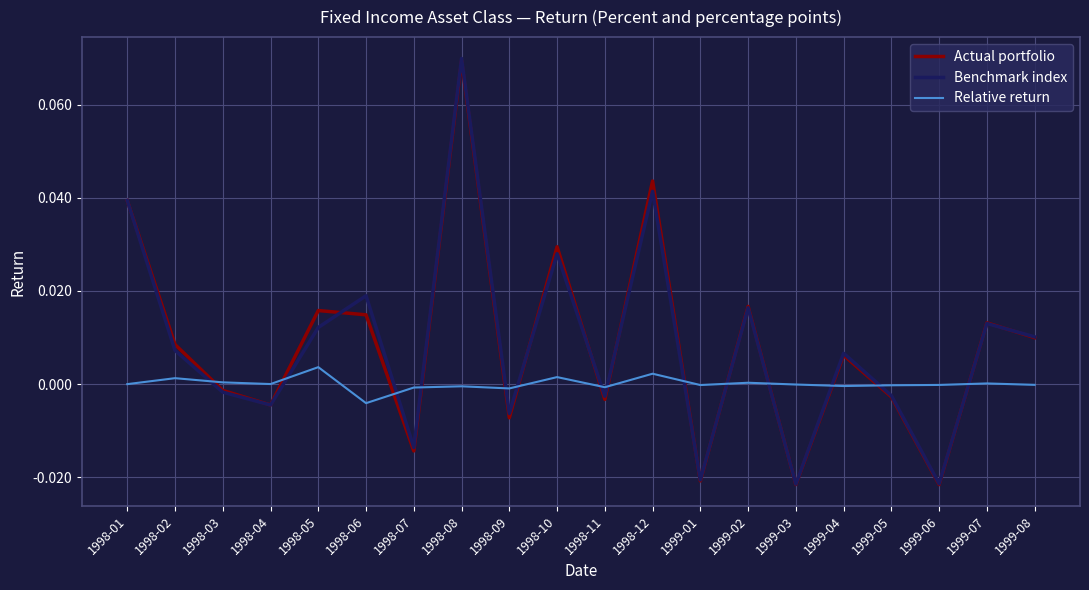

How many values in Benchmark index are above zero?

11